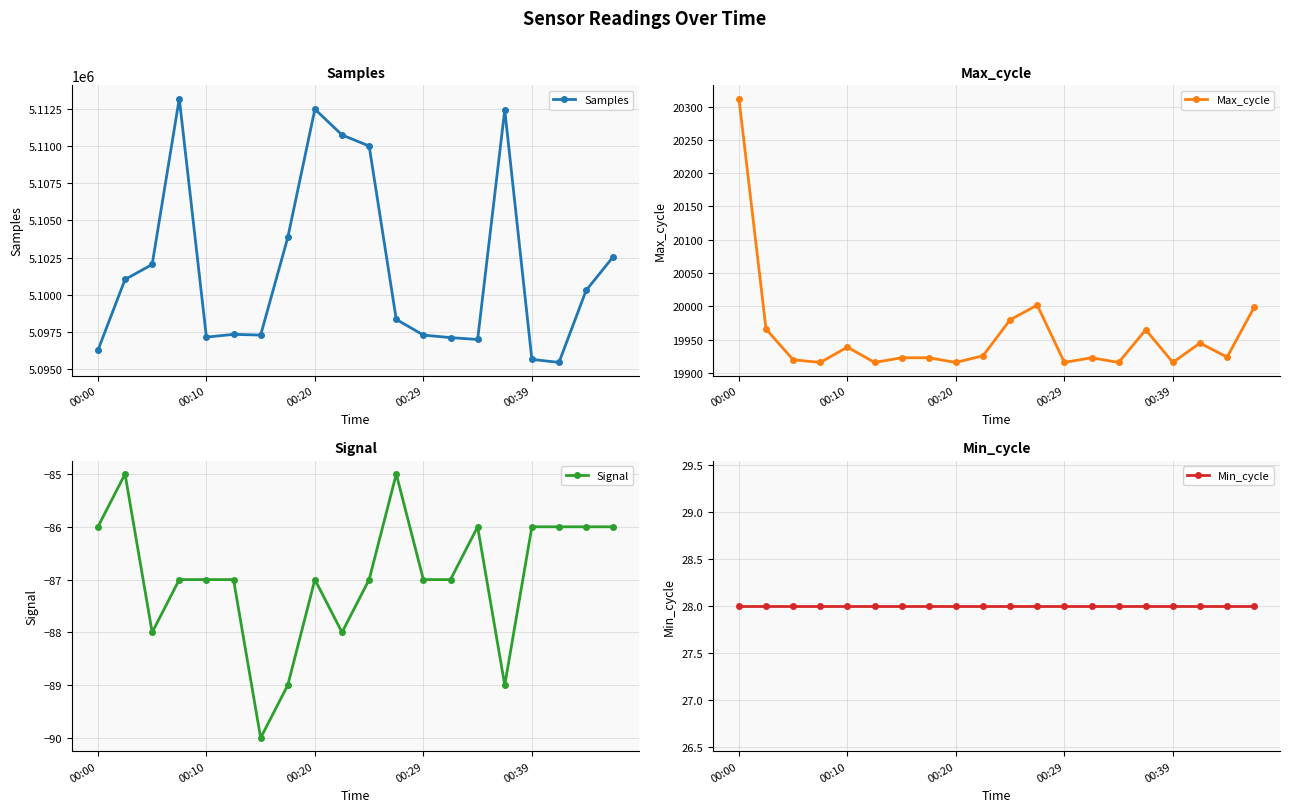

True or false: Samples has more than 1 points higher than both neighbors.

True